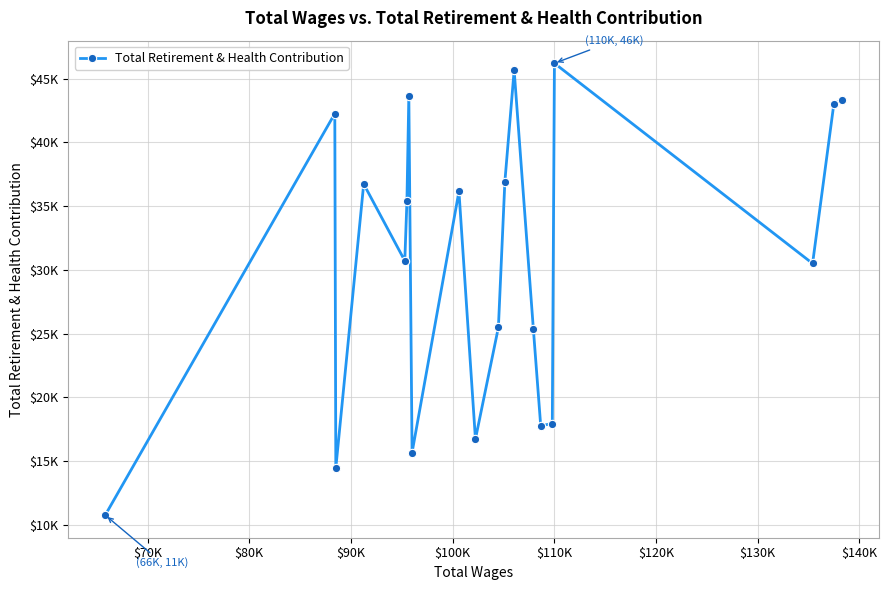

Does the chart have visible grid lines?

Yes